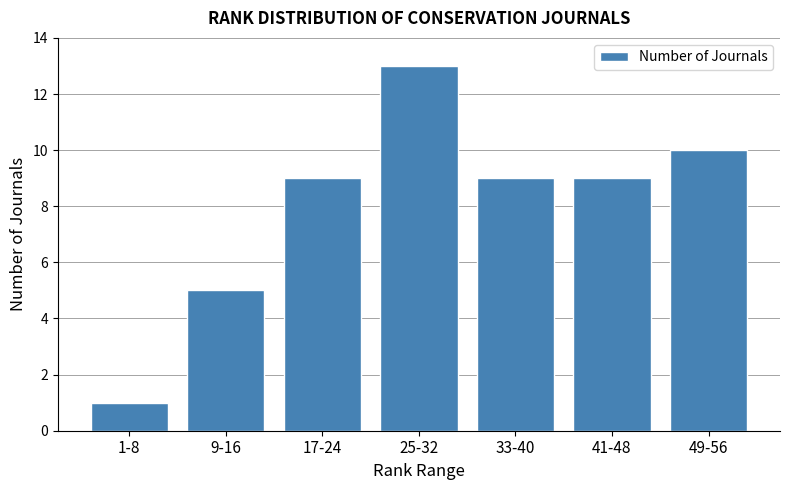

Reading left to right, list all the values displayed in this chart.

1-8=1	9-16=5	17-24=9	25-32=13	33-40=9	41-48=9	49-56=10